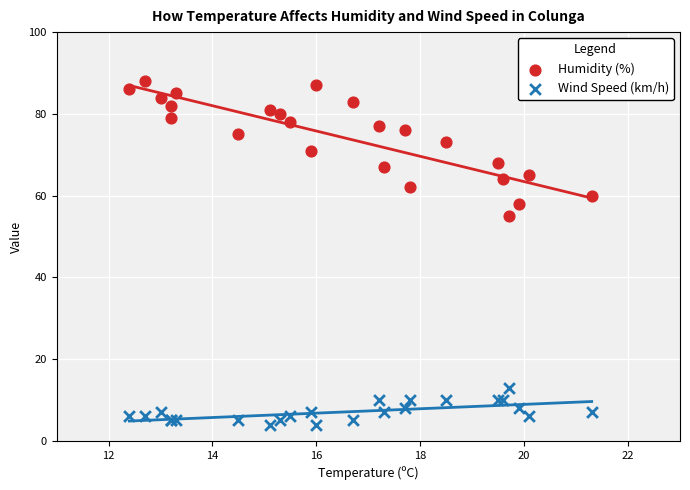

What are all the series names shown in the legend?

Humidity (%), Wind Speed (km/h)